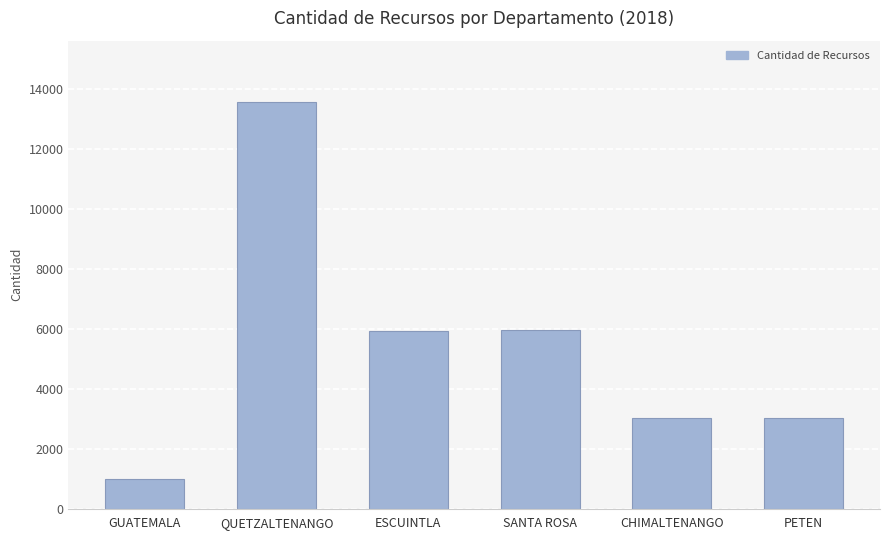

What value does the data have at QUETZALTENANGO, to the nearest 50?

13550